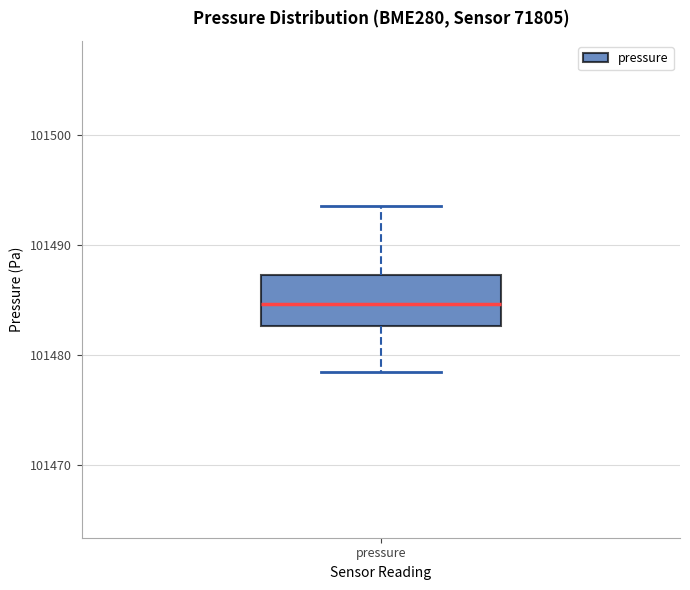

Read this box plot against the y-axis: the position of the median line, the range covered by the box, and the ends of both whiskers. The values are not printed on the chart, so give them approximately, as read against the axis.

median 101485, box 101483 to 101487, whiskers 101478 to 101494